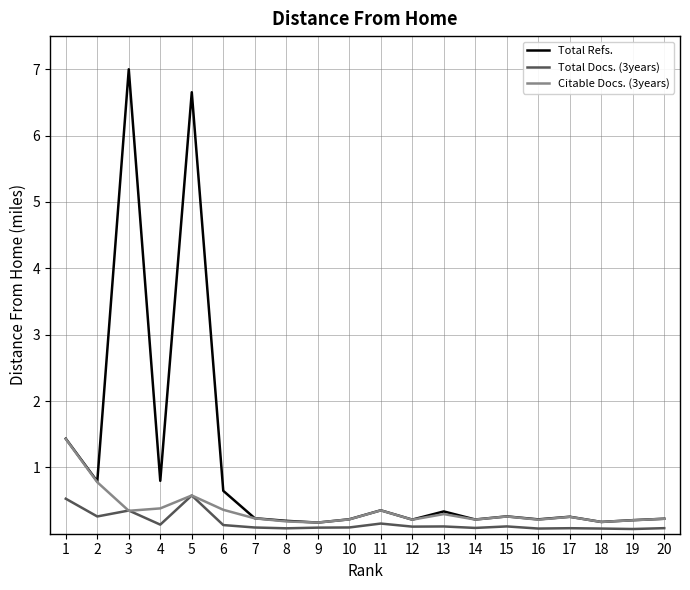

Which series has the widest spread of values?

Total Refs.